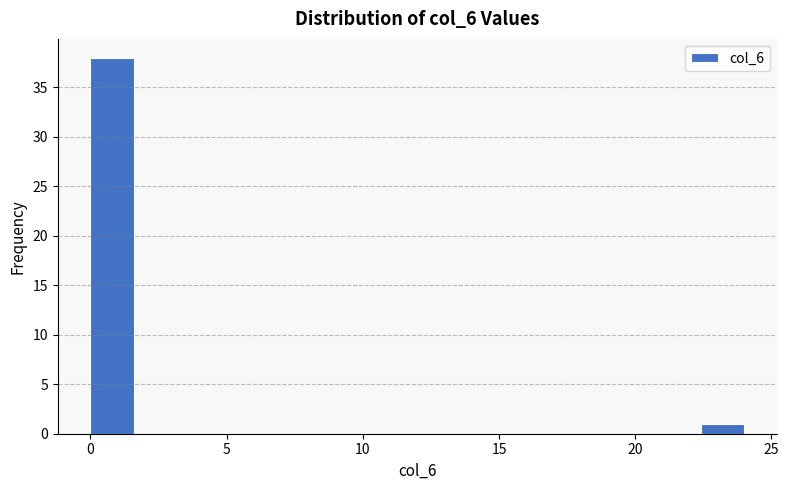

Read against the x-axis, roughly where is the centre of the tallest bar?

1.0